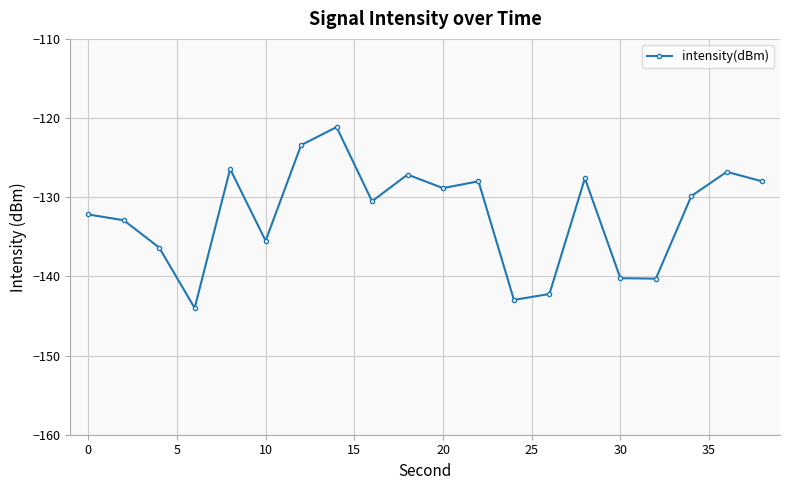

How many series are shown in this chart?

1